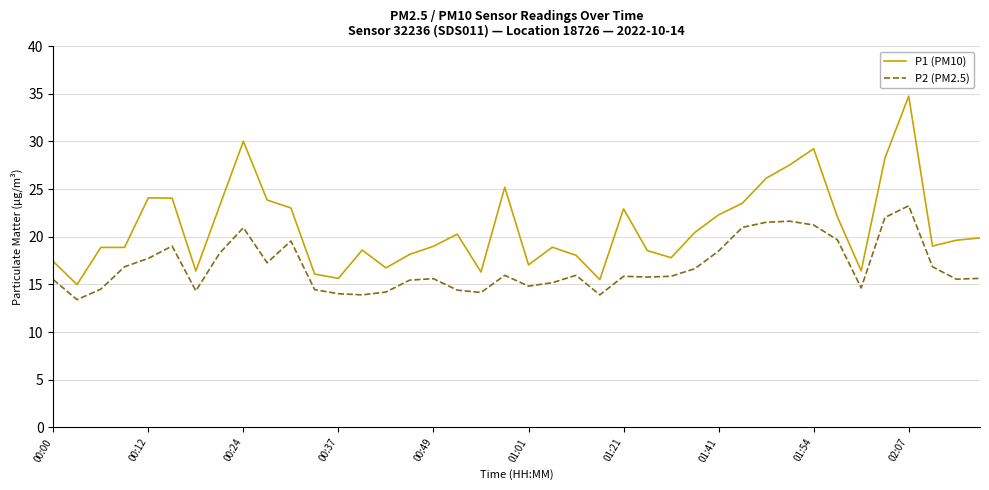

Rank the series by their average value, from highest to lowest.

P1 (PM10), P2 (PM2.5)